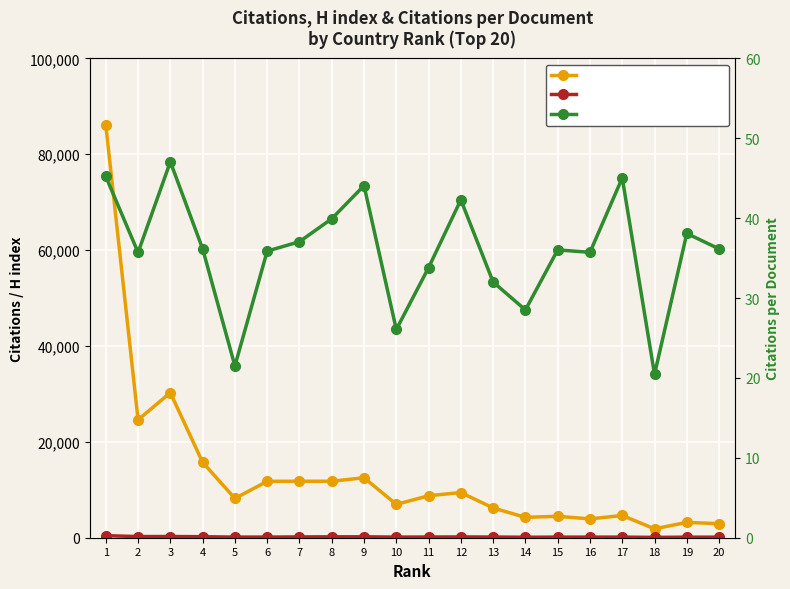

In H index, how many points are higher than both neighbors (excluding endpoints)?

6